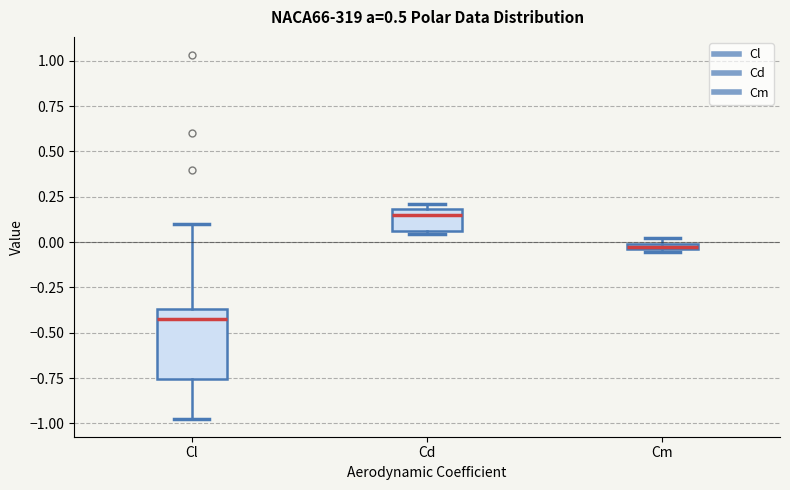

Which box has the lowest median line?

Cl